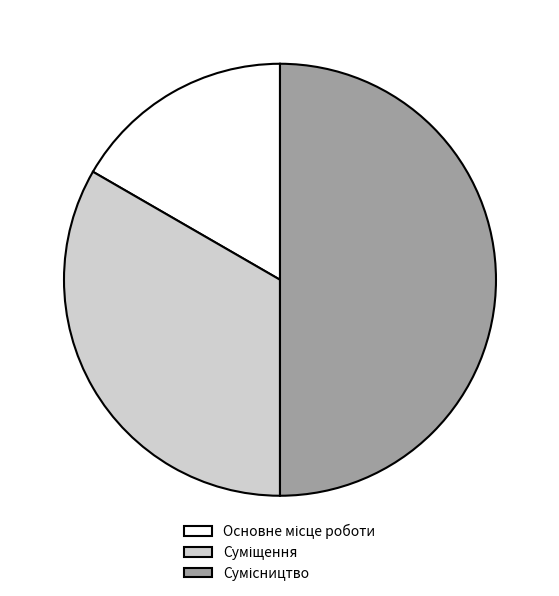

How many segments does this pie chart have?

3